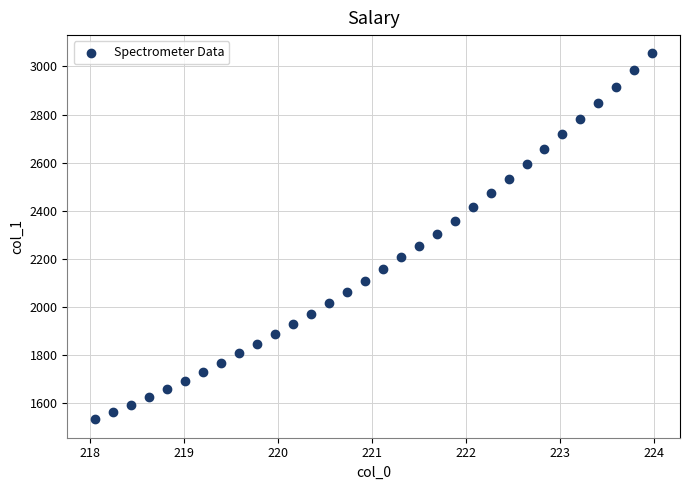

What is the range of Y values (max minus min)?

1521.9